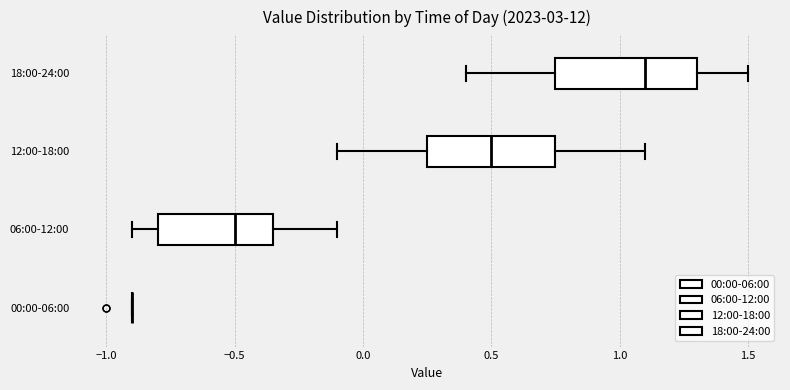

Which box is the widest, from its left edge to its right edge?

18:00-24:00